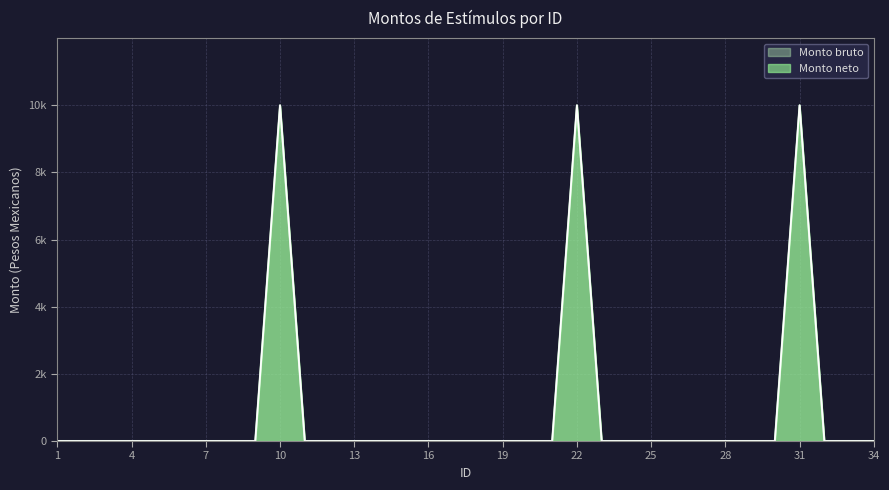

Where is the first local maximum for Monto neto?

10